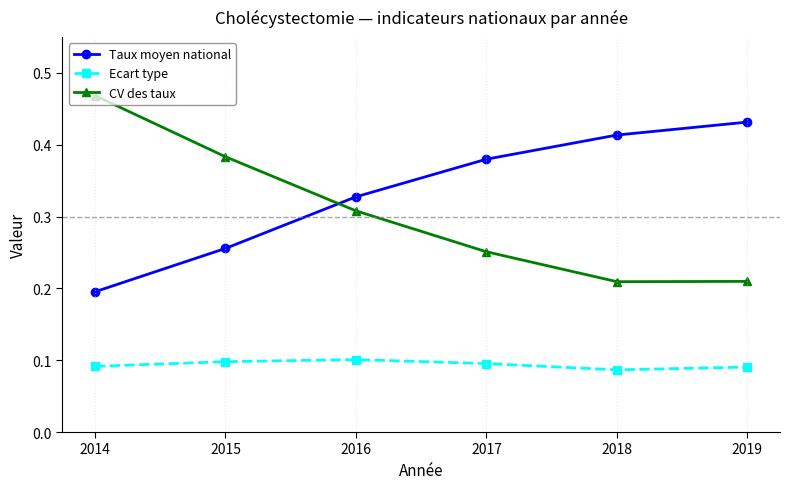

Between 2014 and 2016, which series saw the biggest shift?

CV des taux